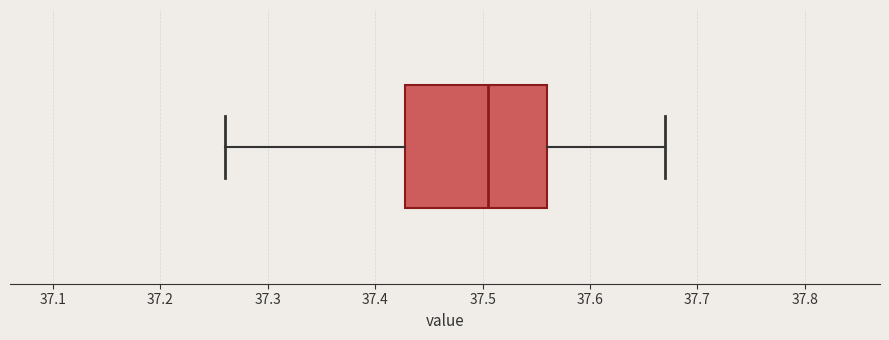

Read this box plot against the x-axis: the position of the median line, the range covered by the box, and the ends of both whiskers. The values are not printed on the chart, so give them approximately, as read against the axis.

median 37.51, box 37.43 to 37.56, whiskers 37.26 to 37.67